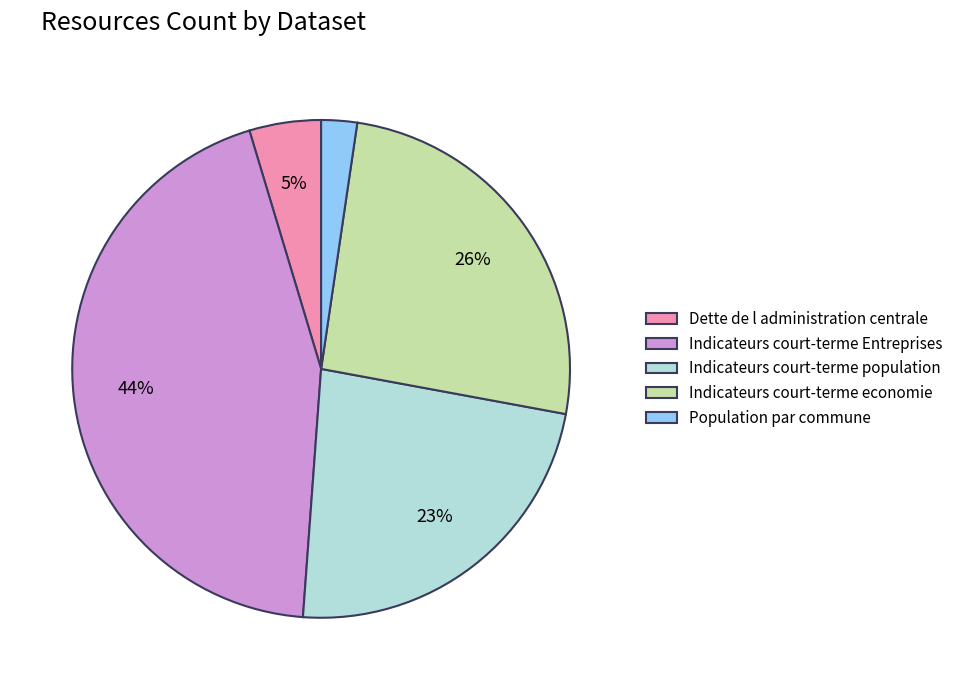

Which has a higher value, Indicateurs court-terme economie or Population par commune?

Indicateurs court-terme economie